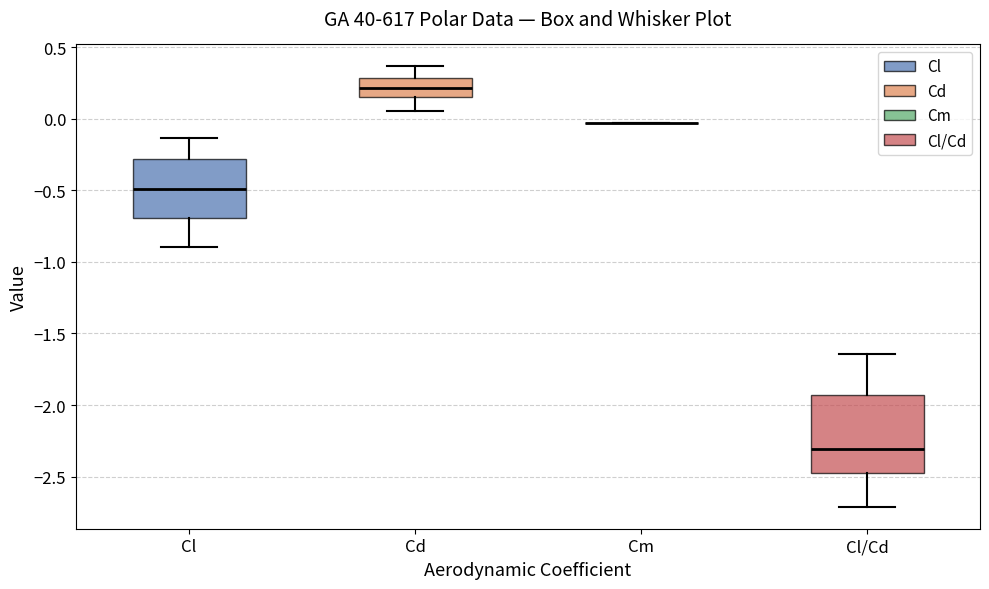

Reading left to right, read every box against the y-axis: the position of its median line, the range the box covers, and the ends of its whiskers. The values are not printed on the chart, so give them approximately, as read against the axis.

Cl: median -0.50, box -0.70 to -0.30, whiskers -0.90 to -0.15
Cd: median 0.20, box 0.15 to 0.30, whiskers 0.05 to 0.35
Cm: box collapsed to a line at -0.05, whiskers -0.05 to -0.05
Cl/Cd: median -2.30, box -2.50 to -1.95, whiskers -2.70 to -1.65